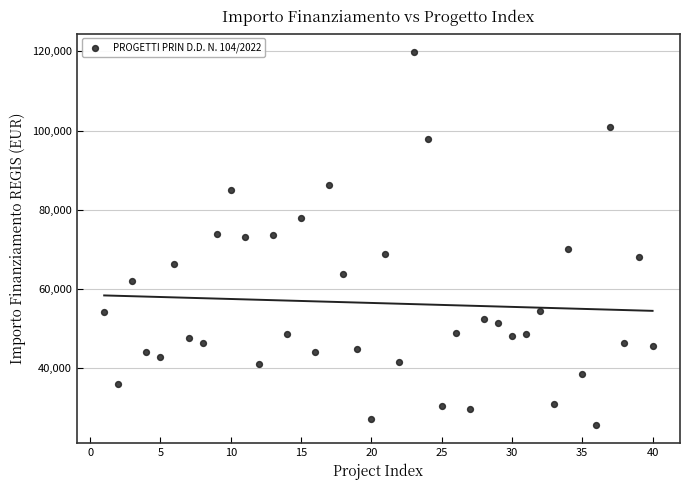

What is the range of X values (max minus min)?

39.0